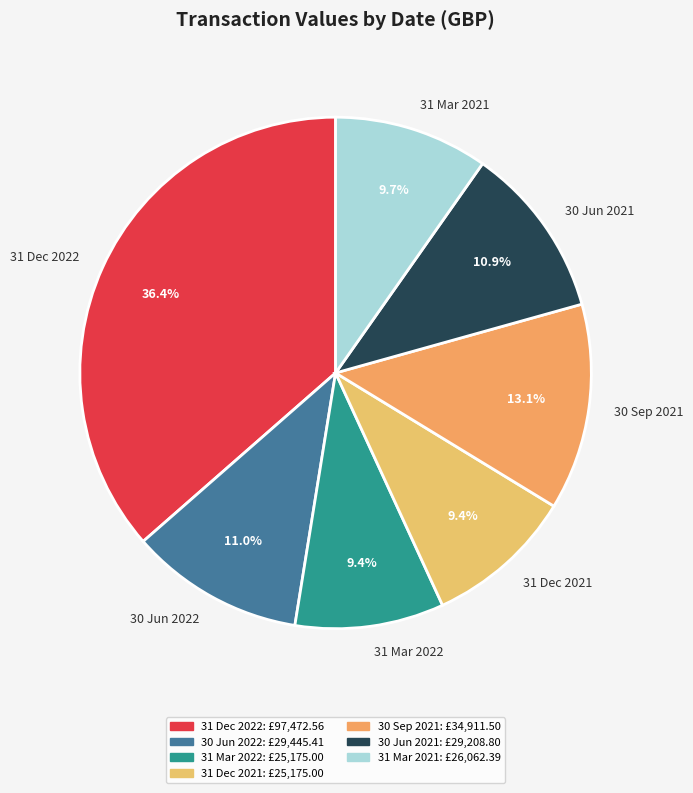

Is 30 Sep 2021 the majority of the pie?

No